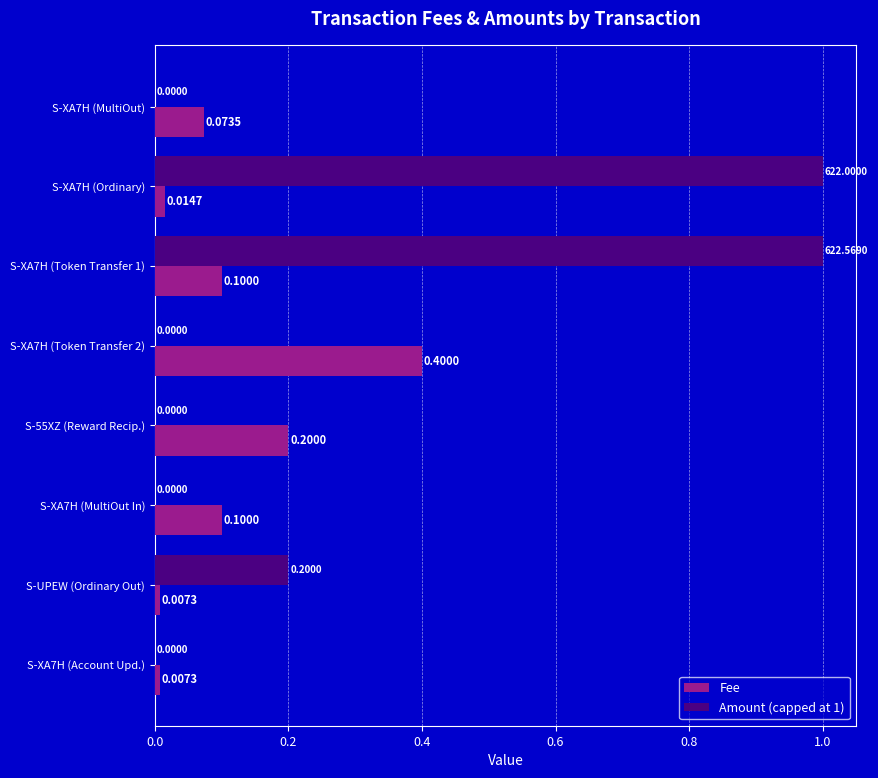

Which series has the largest total across all categories?

Amount (capped at 1)